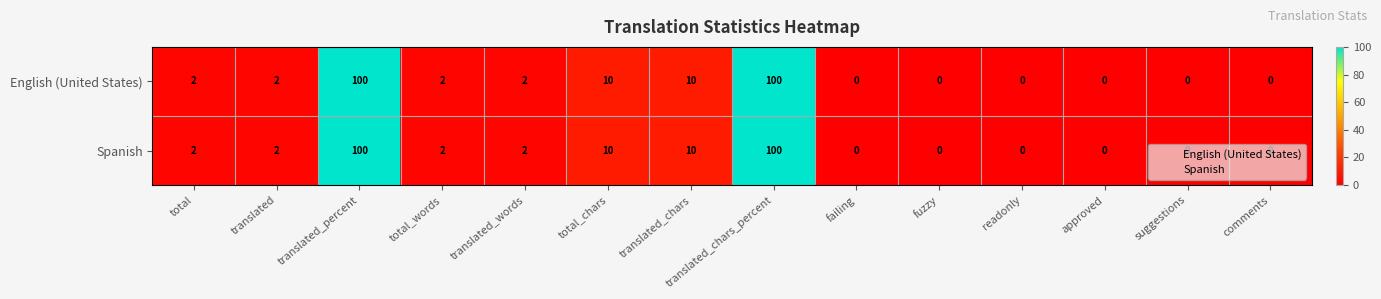

What is the maximum value shown in the chart?

100